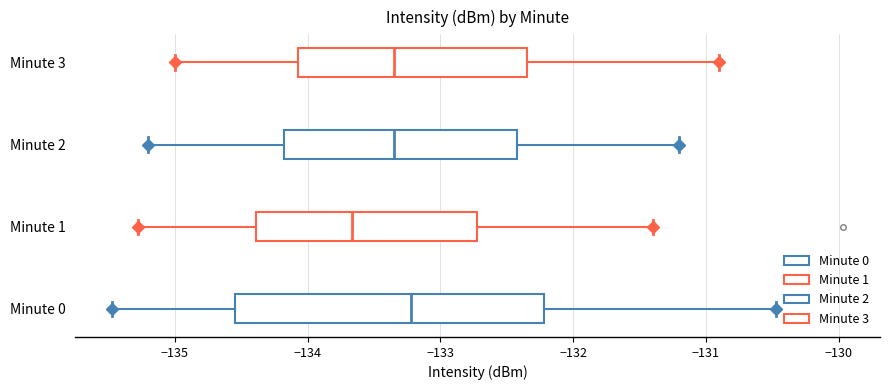

Where is the left edge of the box for Minute 0 on the x-axis? The values are not printed on the chart, so give them approximately, as read against the axis.

-134.5